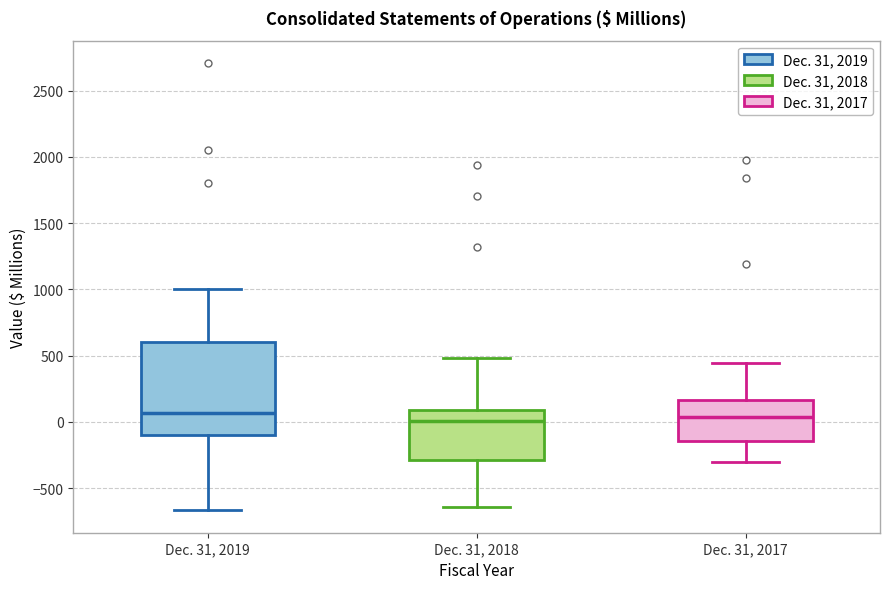

Reading left to right, read every box against the y-axis: the position of its median line, the range the box covers, and the ends of its whiskers. The values are not printed on the chart, so give them approximately, as read against the axis.

Dec. 31, 2019: median 50, box -100 to 600, whiskers -650 to 1000
Dec. 31, 2018: median 0, box -300 to 100, whiskers -650 to 500
Dec. 31, 2017: median 50, box -150 to 150, whiskers -300 to 450